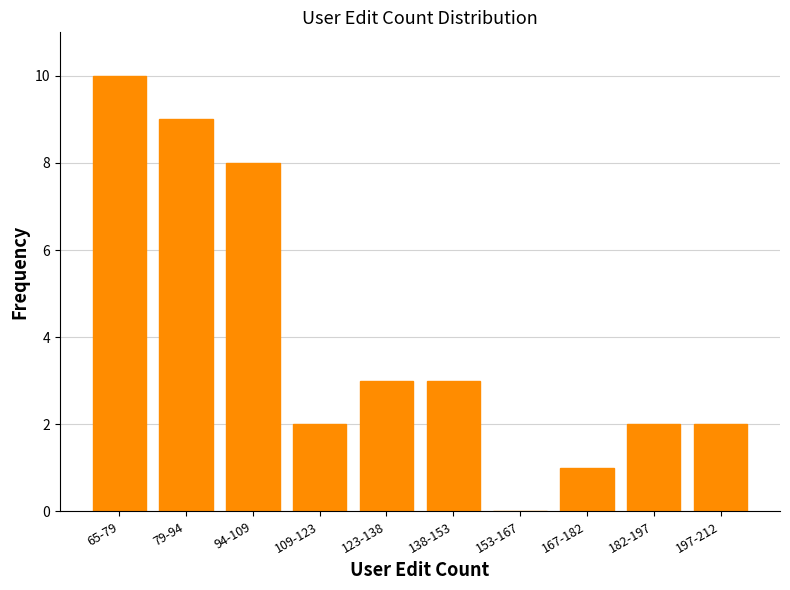

Reading right to left, list all the values displayed in this chart.

197-212=2	182-197=2	167-182=1	153-167=0	138-153=3	123-138=3	109-123=2	94-109=8	79-94=9	65-79=10